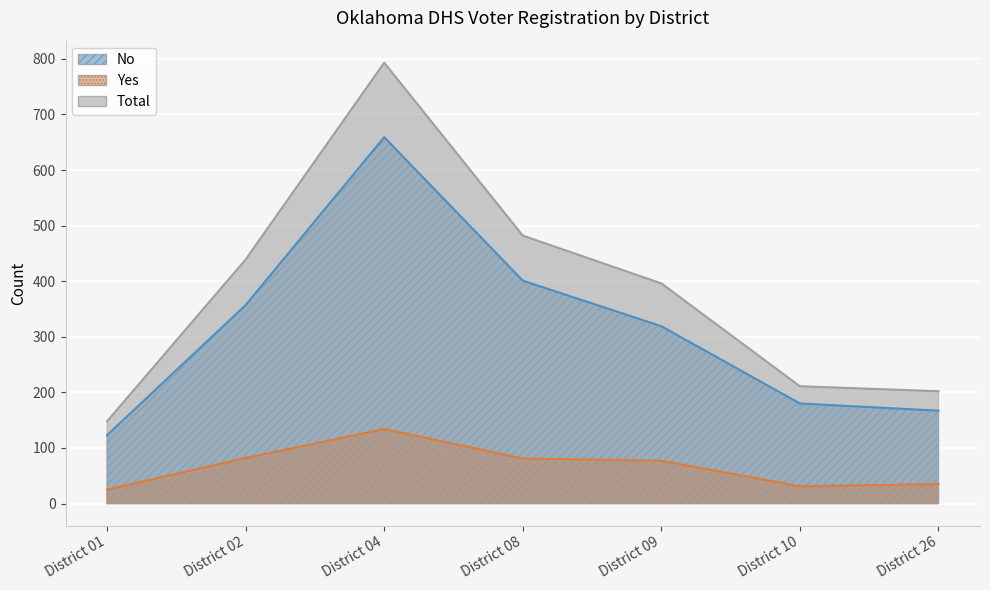

What are all the series names shown in the legend?

No, Yes, Total